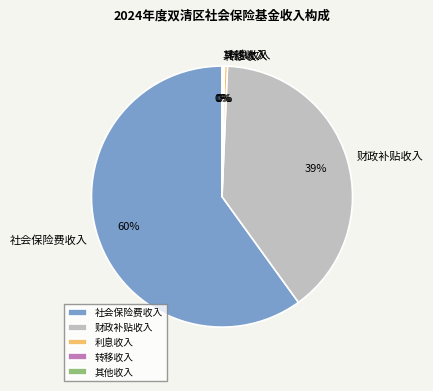

Is 社会保险费收入 the majority of the pie?

Yes